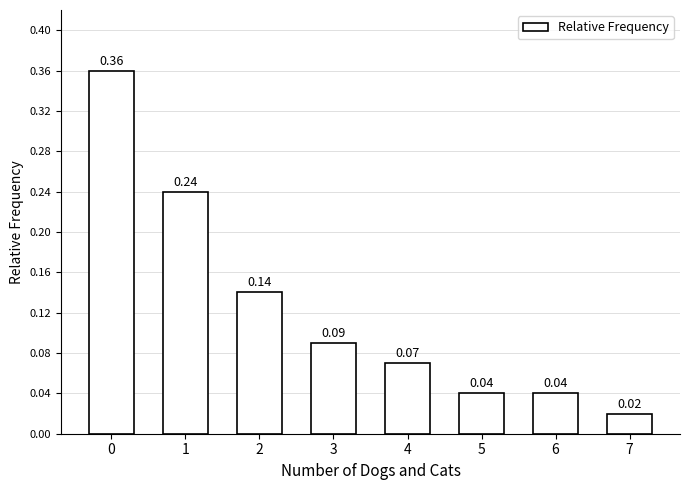

Which has a higher value, 4 or 6?

4